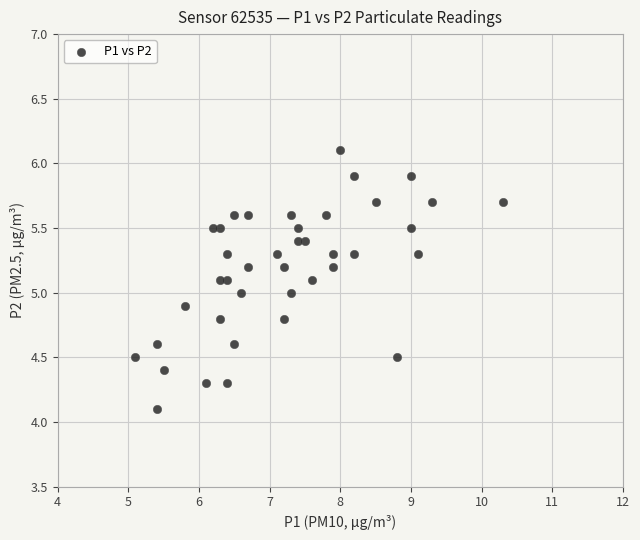

What is the range of X values (max minus min)?

5.2